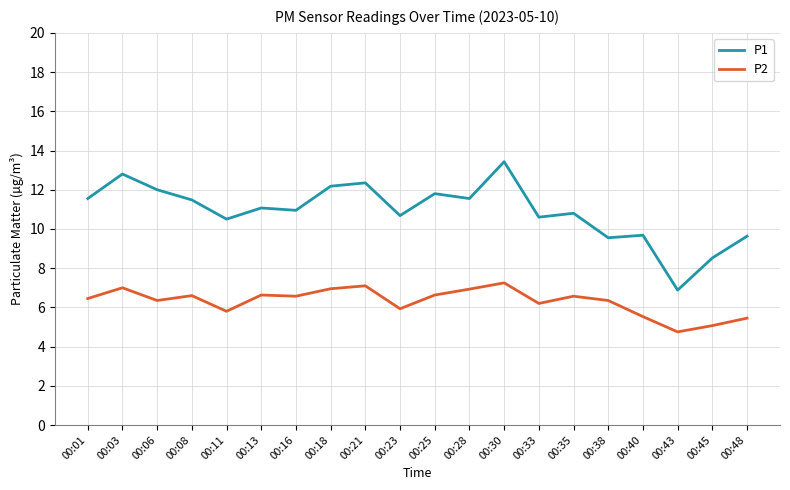

What is the difference between the second highest and second lowest values in the P2 series?

2.0